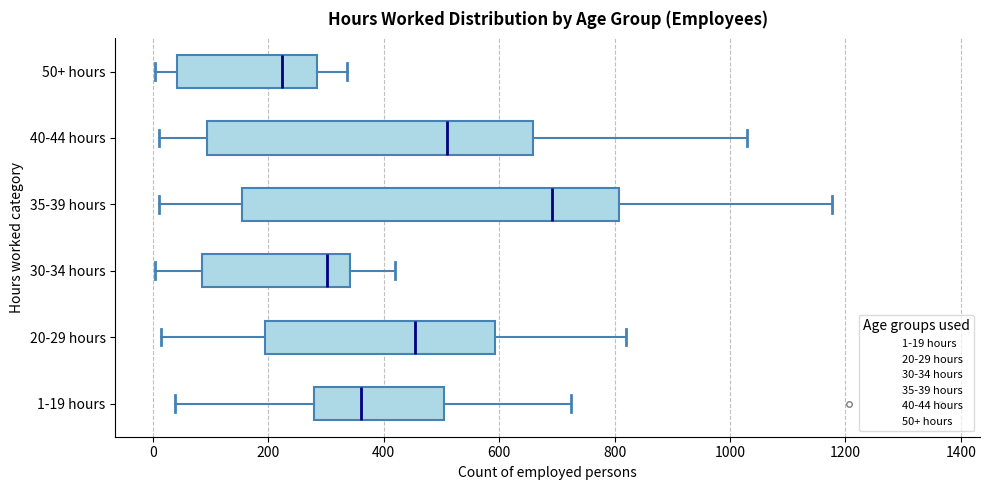

Reading bottom to top, transcribe this box plot: for each box, give where its median line is, the range the box spans, and where its two whiskers end, as read against the x-axis. The values are not printed on the chart, so give them approximately, as read against the axis.

1-19 hours: median 360, box 280 to 500, whiskers 40 to 720
20-29 hours: median 460, box 200 to 600, whiskers 20 to 820
30-34 hours: median 300, box 80 to 340, whiskers 0 to 420
35-39 hours: median 700, box 160 to 800, whiskers 20 to 1180
40-44 hours: median 520, box 100 to 660, whiskers 20 to 1020
50+ hours: median 220, box 40 to 280, whiskers 0 to 340